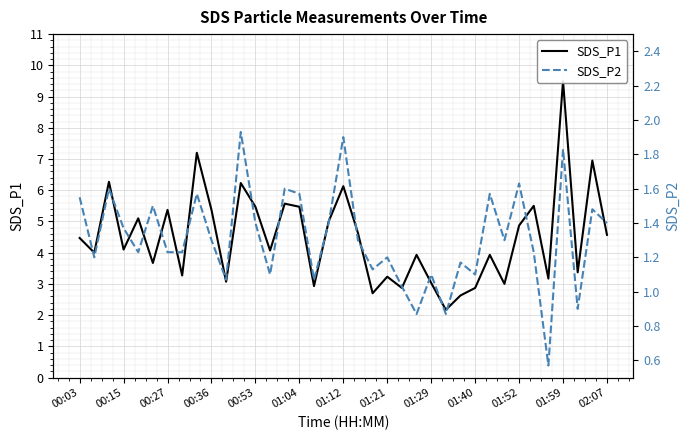

How many distinct data groups are displayed?

2